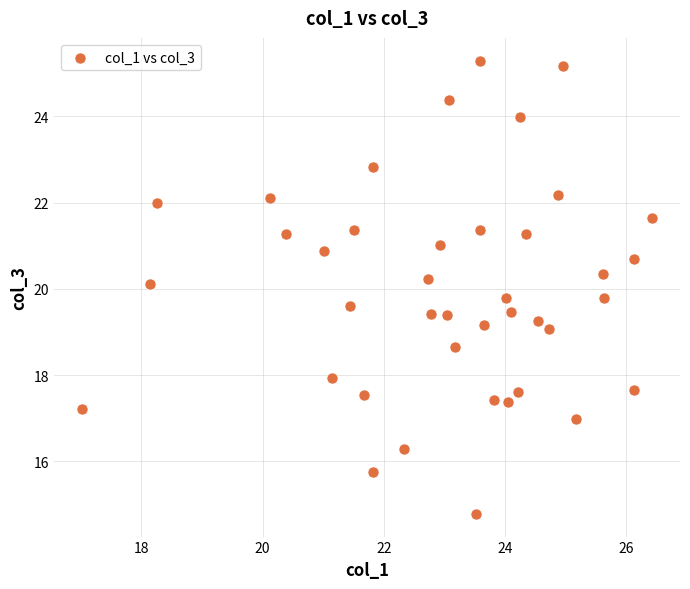

What is the range of Y values (max minus min)?

10.5